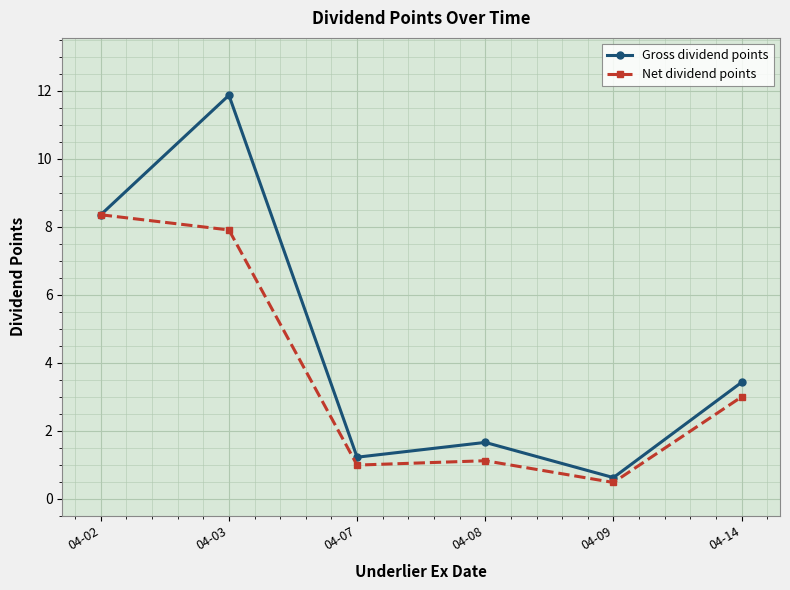

At which category is the sum across all series the highest?

04-03